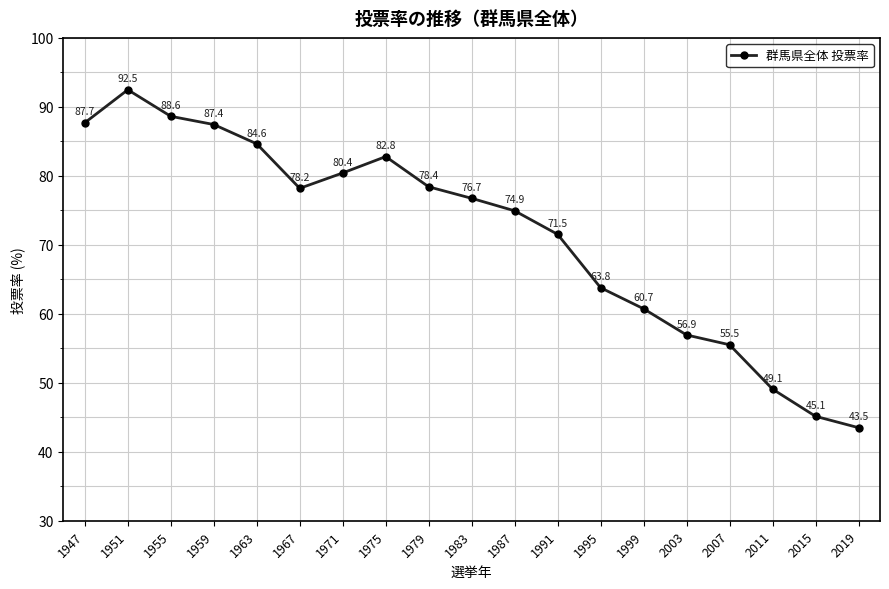

List the labels in order of value, smallest first.

2019, 2015, 2011, 2007, 2003, 1999, 1995, 1991, 1987, 1983, 1967, 1979, 1971, 1975, 1963, 1959, 1947, 1955, 1951